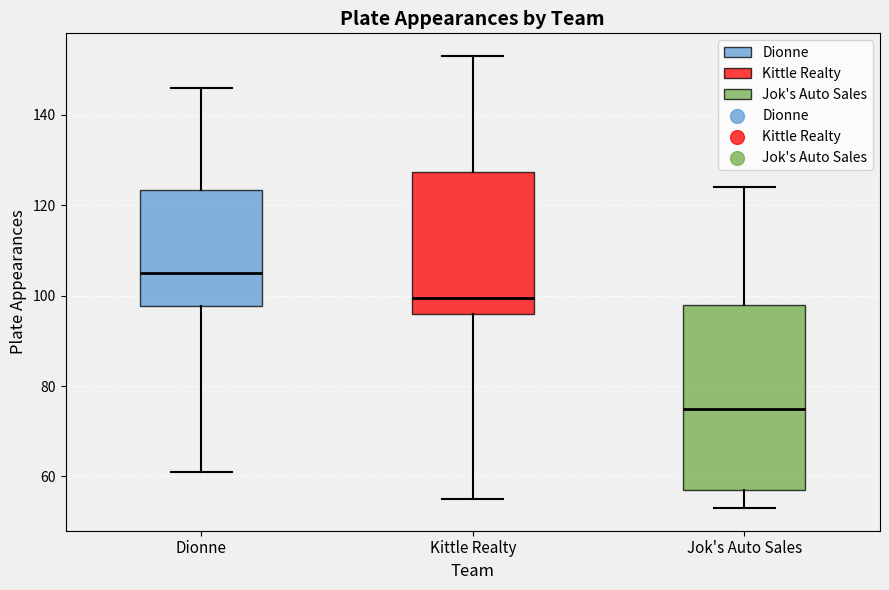

Which box's median line is the highest?

Dionne